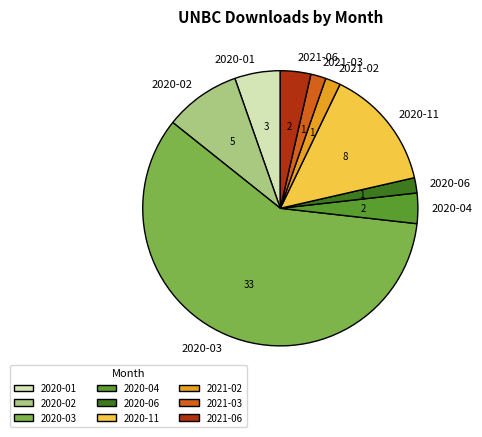

How many slices are in this pie chart?

9